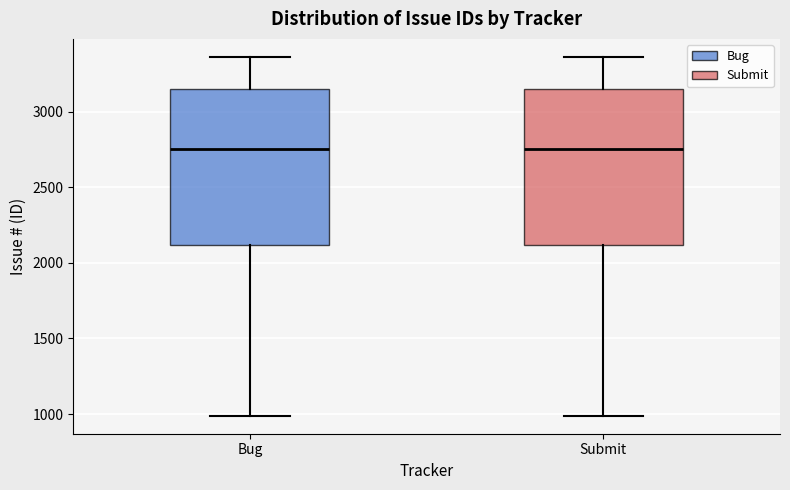

Where is the lower edge of the box for Submit on the y-axis? The values are not printed on the chart, so give them approximately, as read against the axis.

2100